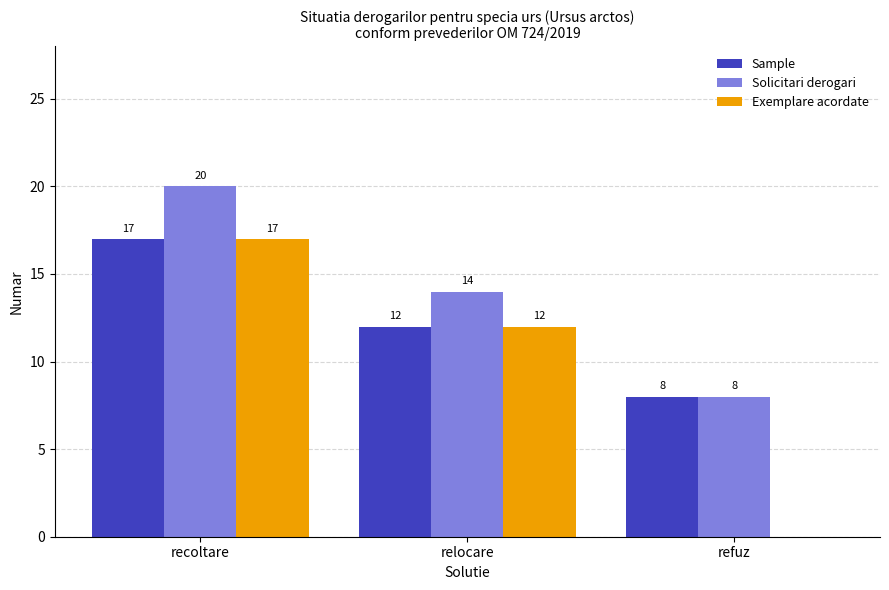

Which series has the largest total across all categories?

Solicitari derogari